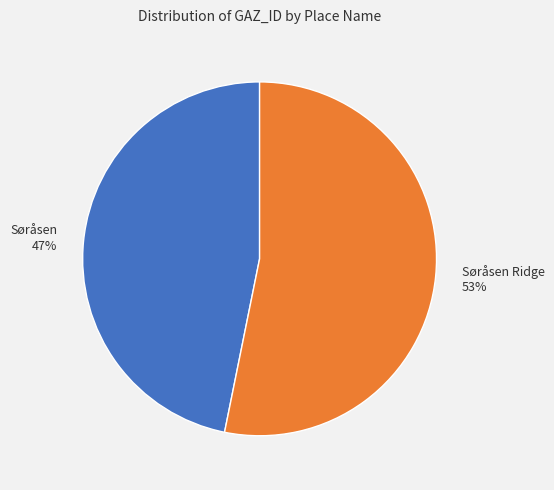

What is the smallest slice in the pie chart?

Søråsen